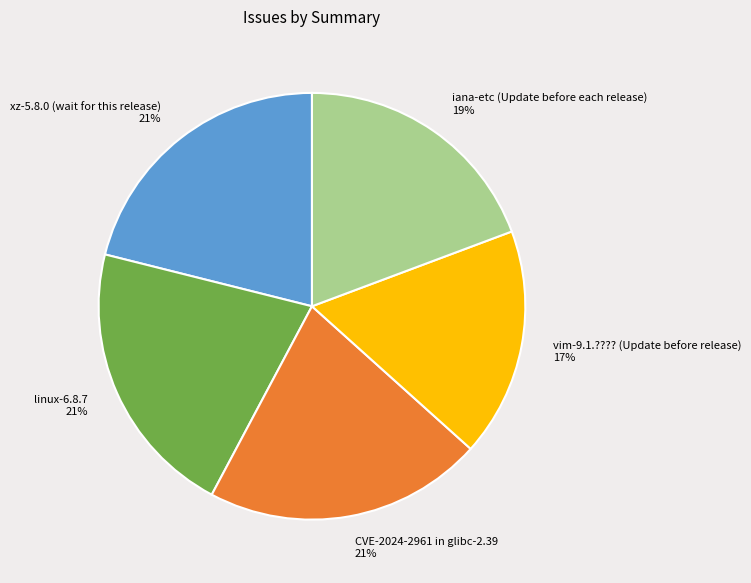

To the nearest percent, what is the difference between the largest and smallest slice percentages?

4%